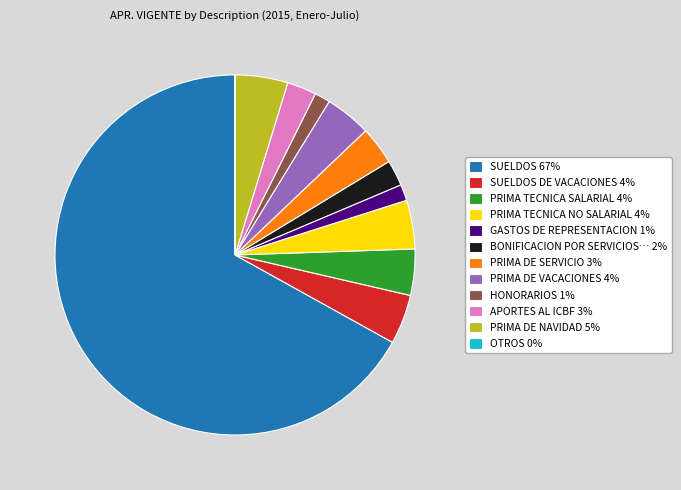

Between HONORARIOS 1% and PRIMA TECNICA NO SALARIAL 4%, which is larger?

PRIMA TECNICA NO SALARIAL 4%